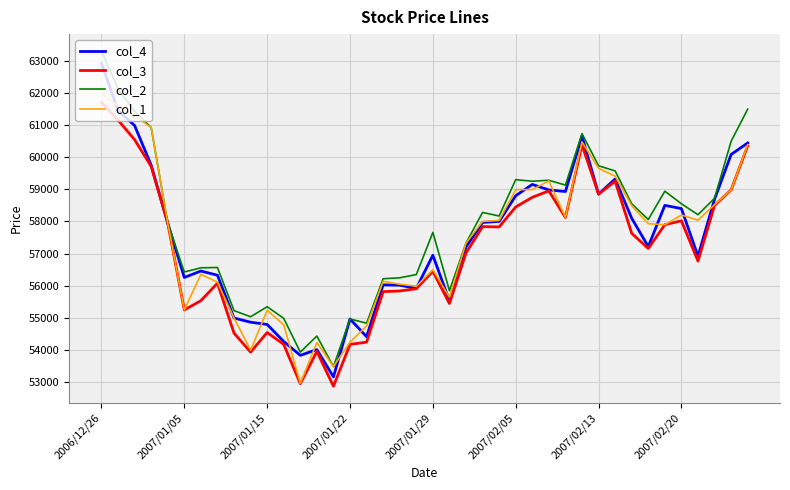

Which series has the widest spread of values?

col_2